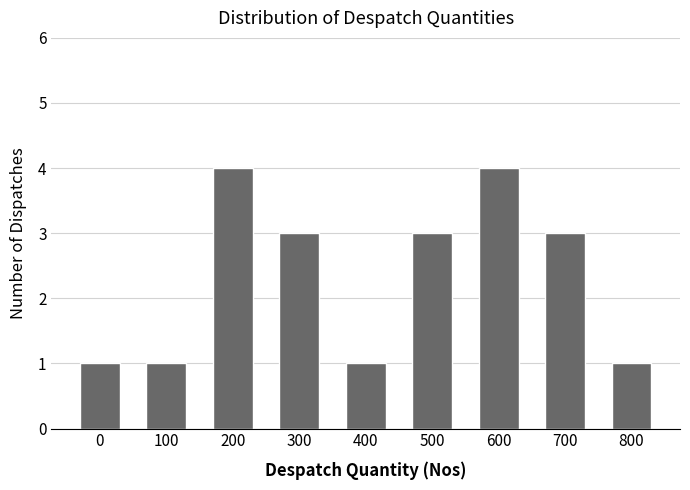

Reading right to left, list all the values displayed in this chart.

800=1	700=3	600=4	500=3	400=1	300=3	200=4	100=1	0=1